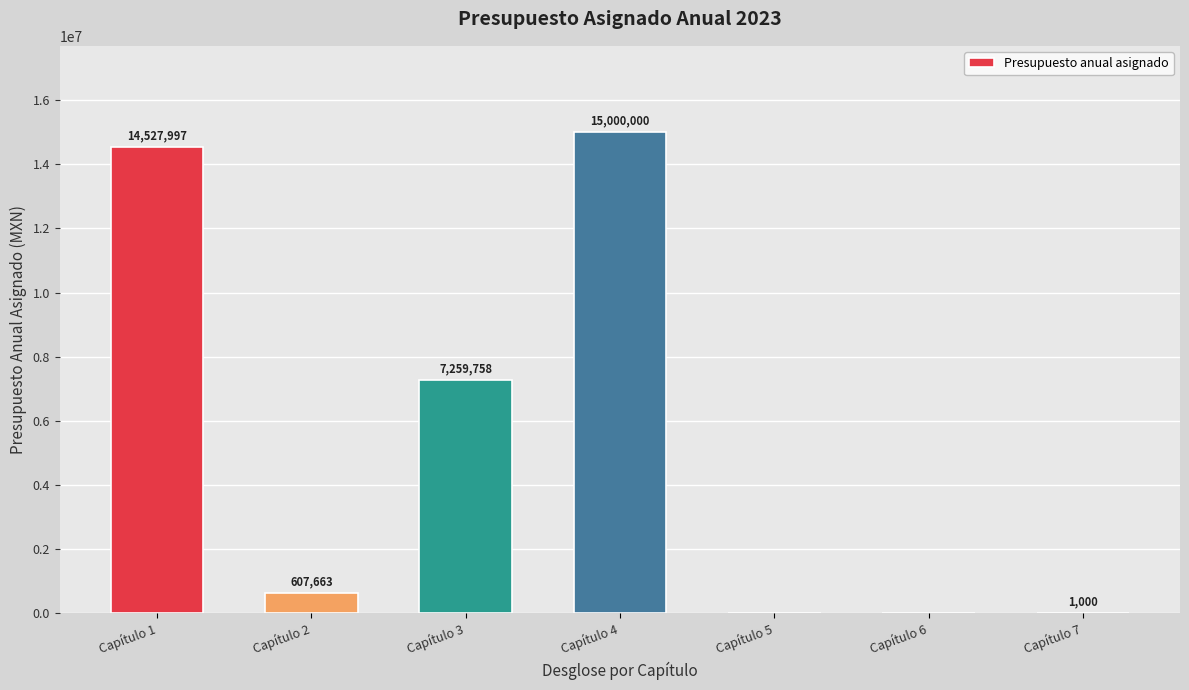

Between Capítulo 1 and Capítulo 3, which is larger?

Capítulo 1